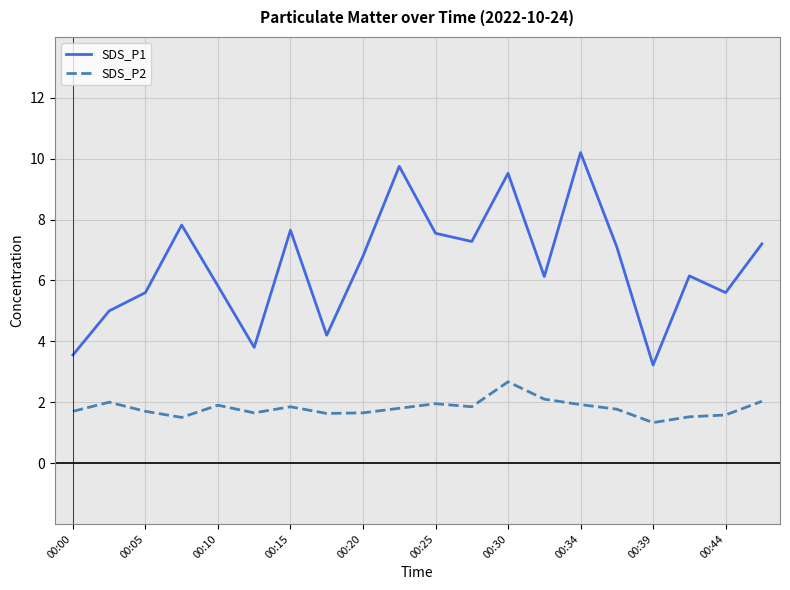

Which series has the widest spread of values?

SDS_P1